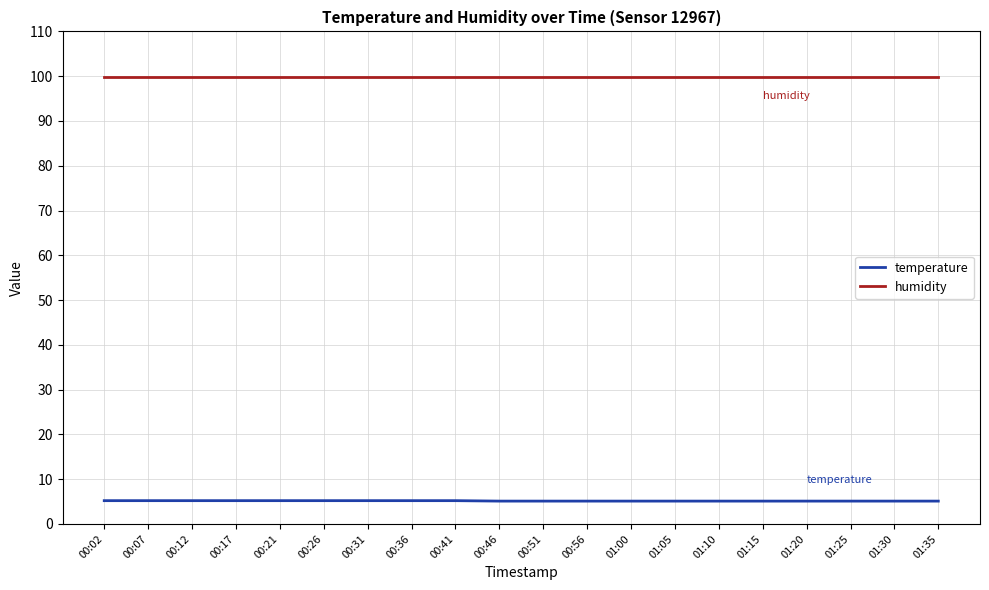

What is the average value of the temperature series?

5.1